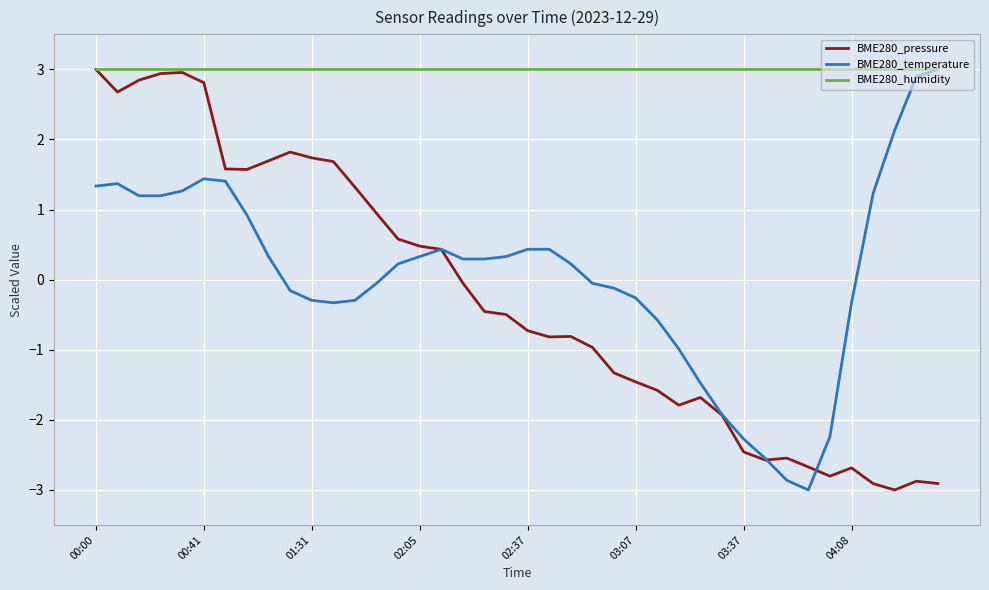

Which series has the largest total across all categories?

BME280_humidity